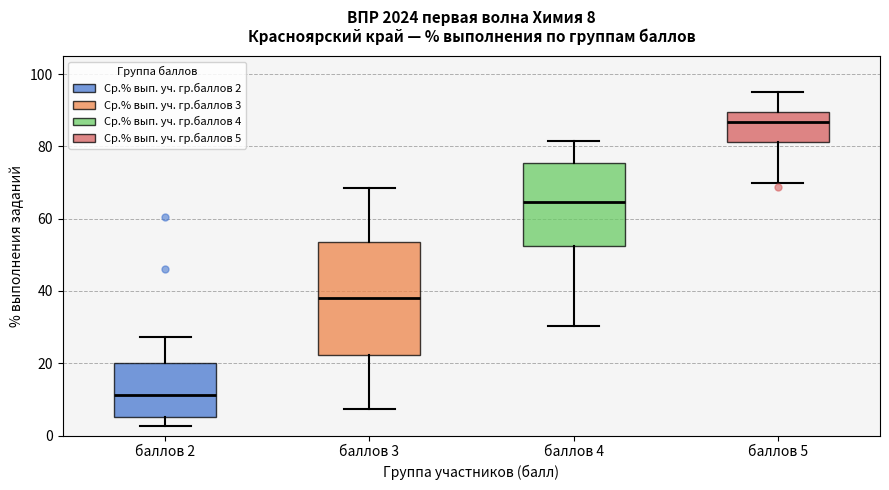

Which box is the tallest, from its lower edge to its upper edge?

баллов 3